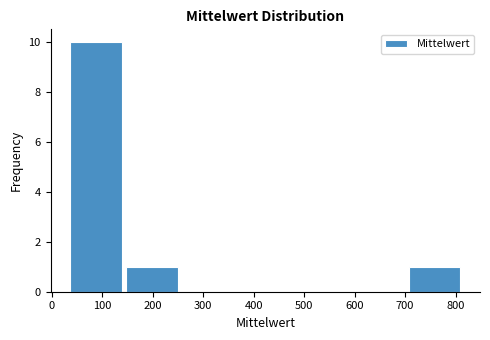

Reading left to right, transcribe this chart: for each bar, give the range it covers on the x-axis and its height. Neither the bar edges nor the heights are printed on the chart, so give them approximately, as read against the axes.

30 to 140: 10
140 to 260: 1
260 to 370: 0
370 to 480: 0
480 to 590: 0
590 to 700: 0
700 to 810: 1